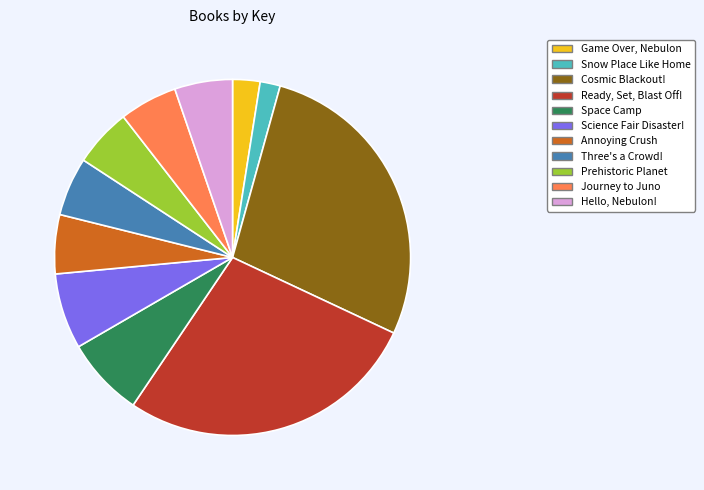

Which slice is the smallest?

Snow Place Like Home